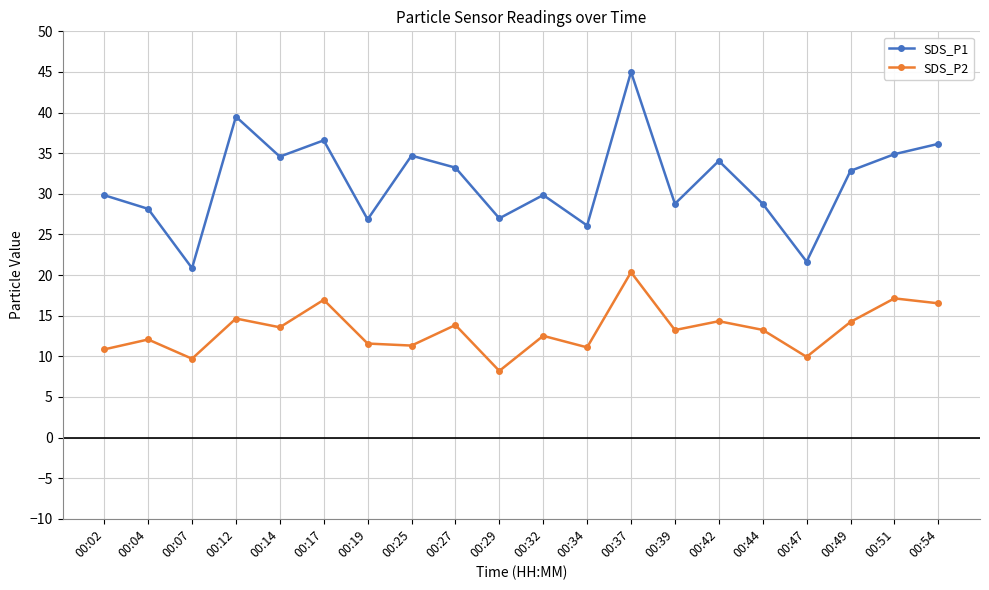

How many interior local valleys does the SDS_P2 series have?

7